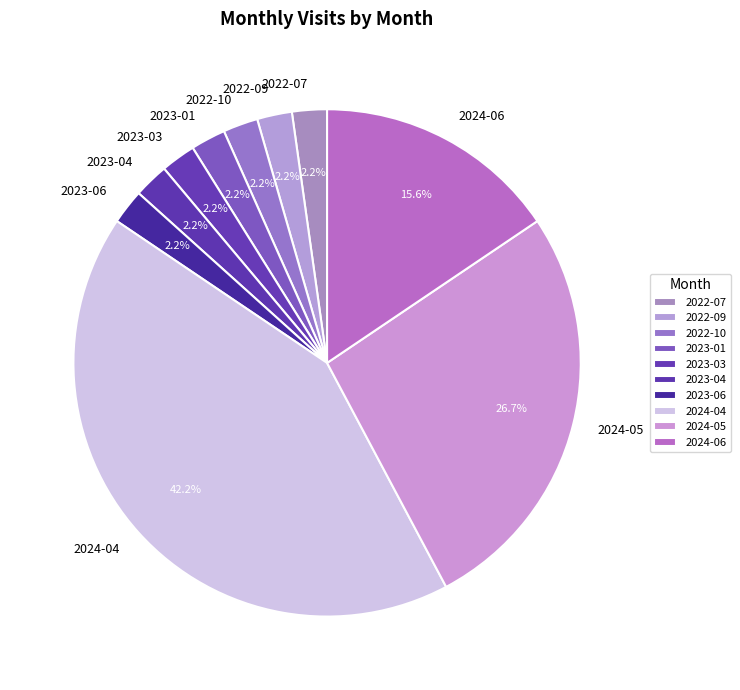

How many segments does this pie chart have?

10